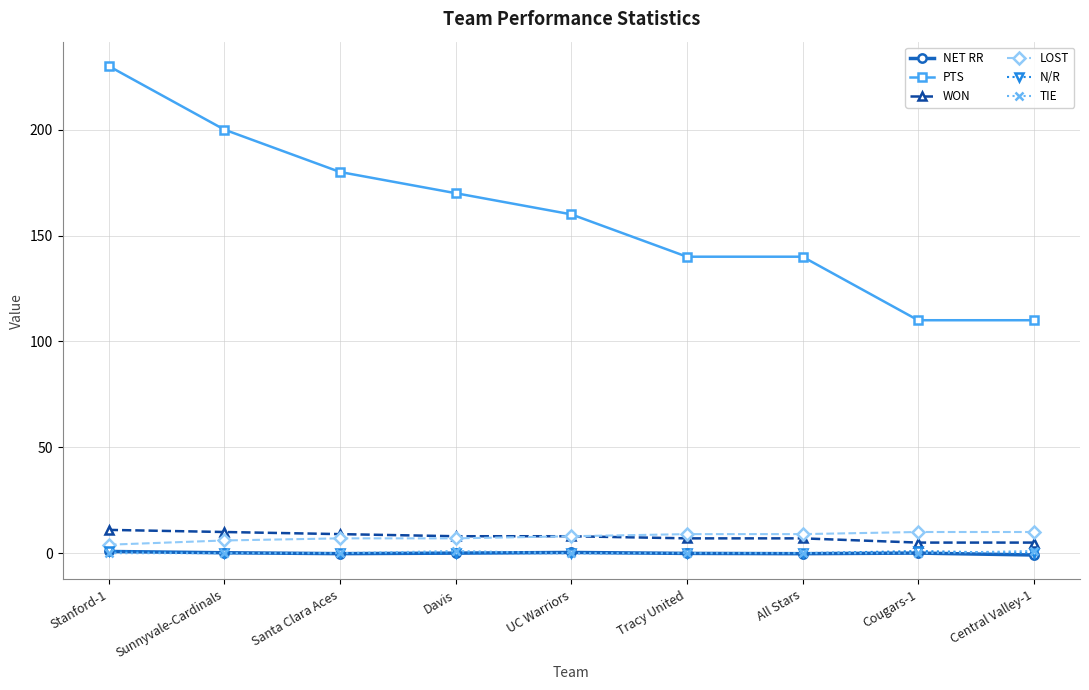

What is the difference between the WON values at Sunnyvale-Cardinals and Santa Clara Aces?

1.0